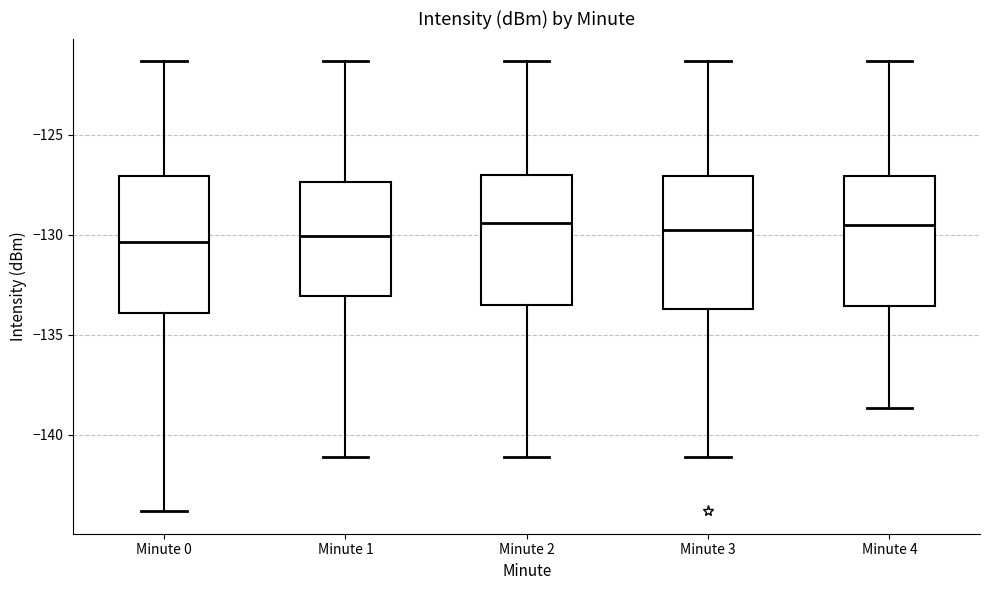

Reading left to right, read every box against the y-axis: the position of its median line, the range the box covers, and the ends of its whiskers. The values are not printed on the chart, so give them approximately, as read against the axis.

Minute 0: median -130.5, box -134.0 to -127.0, whiskers -144.0 to -121.5
Minute 1: median -130.0, box -133.0 to -127.5, whiskers -141.0 to -121.5
Minute 2: median -129.5, box -133.5 to -127.0, whiskers -141.0 to -121.5
Minute 3: median -129.5, box -133.5 to -127.0, whiskers -141.0 to -121.5
Minute 4: median -129.5, box -133.5 to -127.0, whiskers -138.5 to -121.5